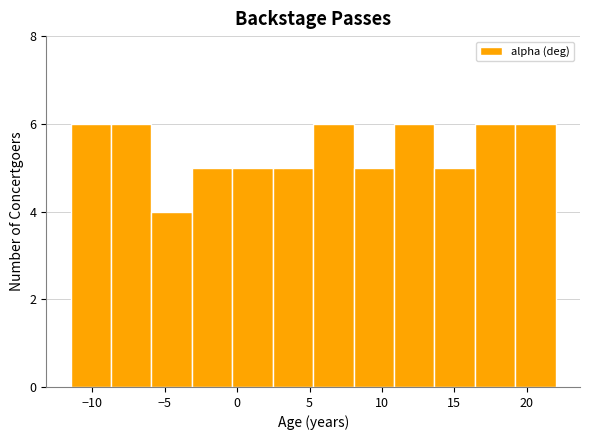

Reading left to right, list every bar in this chart as the range it spans on the x-axis followed by its height. Neither the bar edges nor the heights are printed on the chart, so give them approximately, as read against the axes.

-11.5 to -8.5: 6
-8.5 to -6.0: 6
-6.0 to -3.0: 4
-3.0 to -0.5: 5
-0.5 to 2.5: 5
2.5 to 5.5: 5
5.5 to 8.0: 6
8.0 to 11.0: 5
11.0 to 13.5: 6
13.5 to 16.5: 5
16.5 to 19.0: 6
19.0 to 22.0: 6